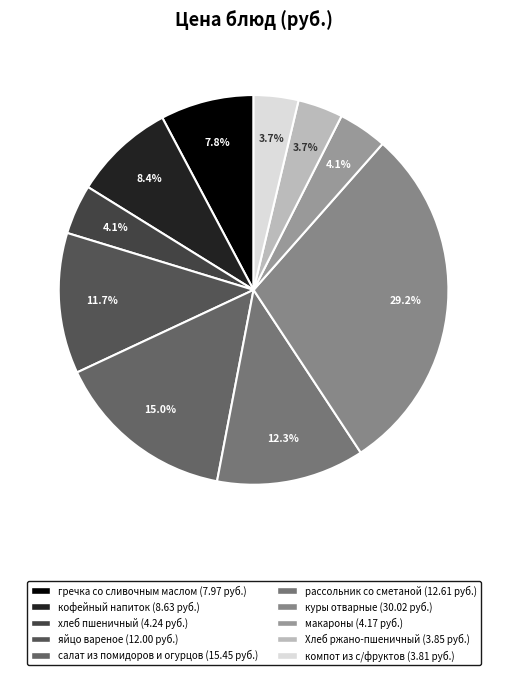

Count the number of slices in the pie.

10